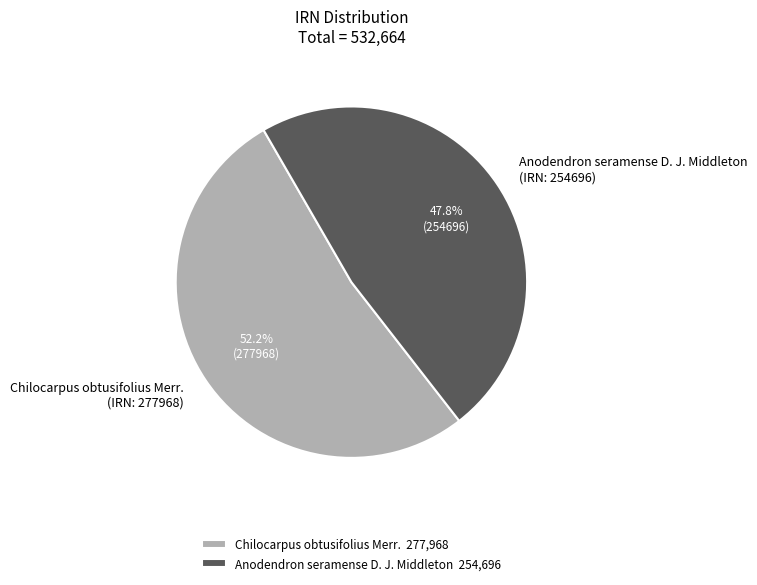

Is there any slice that represents more than half of the pie?

Yes